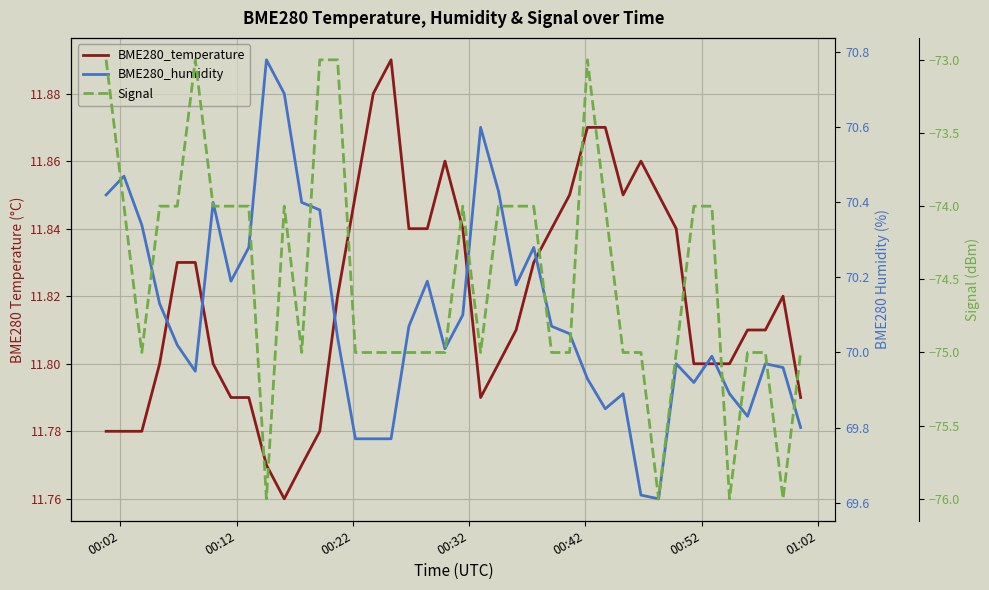

Where is Signal nearest to the value -74?

00:12